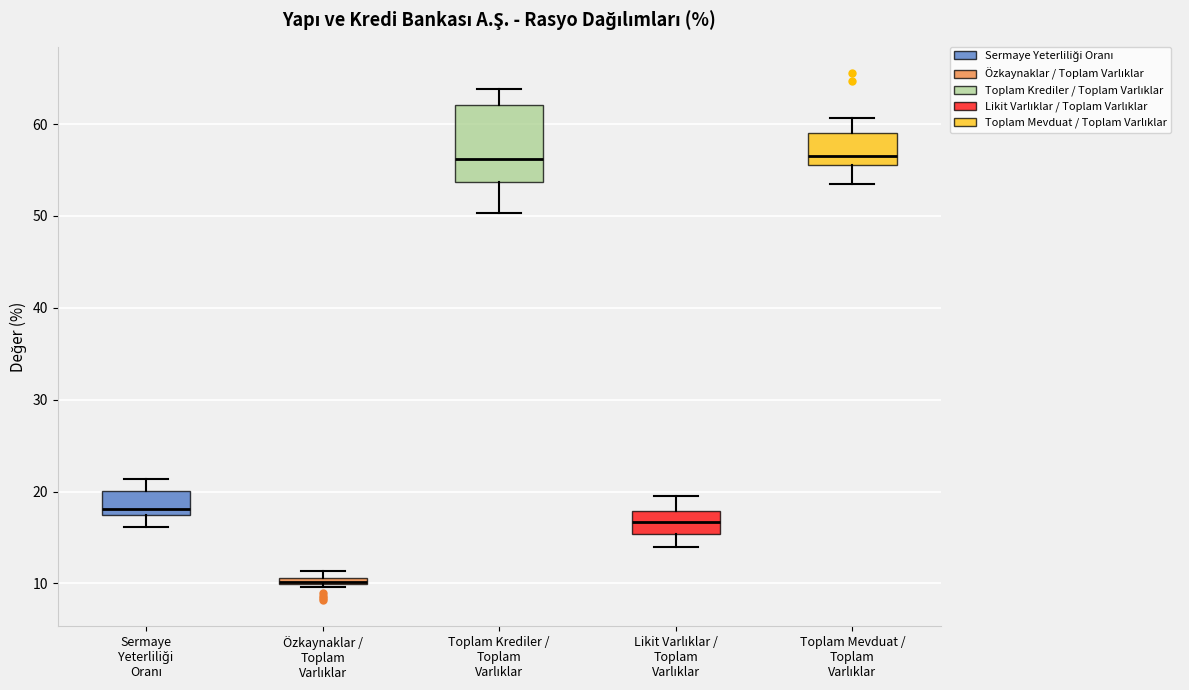

Where does the median line of the box for Toplam Krediler / Toplam Varlıklar sit on the y-axis? The values are not printed on the chart, so give them approximately, as read against the axis.

56